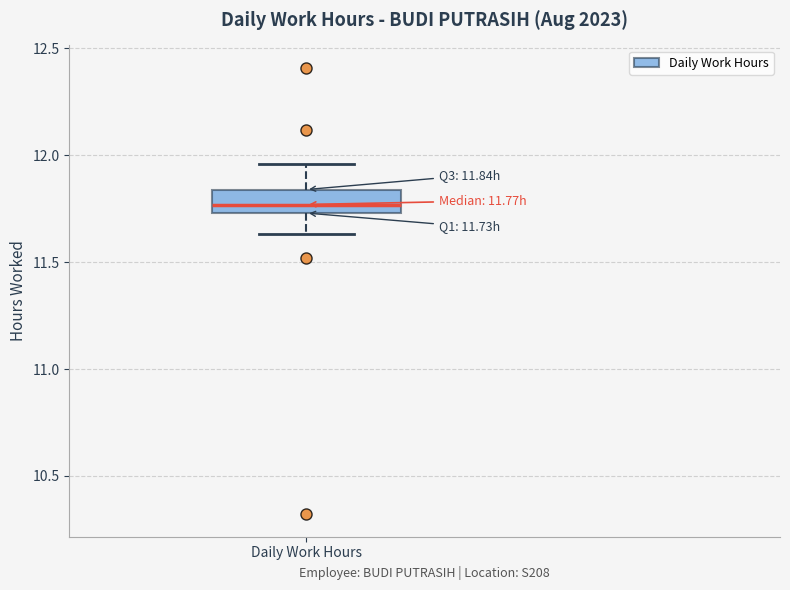

Read this box plot against the y-axis: the position of the median line, the range covered by the box, and the ends of both whiskers. The values are not printed on the chart, so give them approximately, as read against the axis.

median 11.75 (inside the box), box 11.75 to 11.85, whiskers 11.65 to 11.95